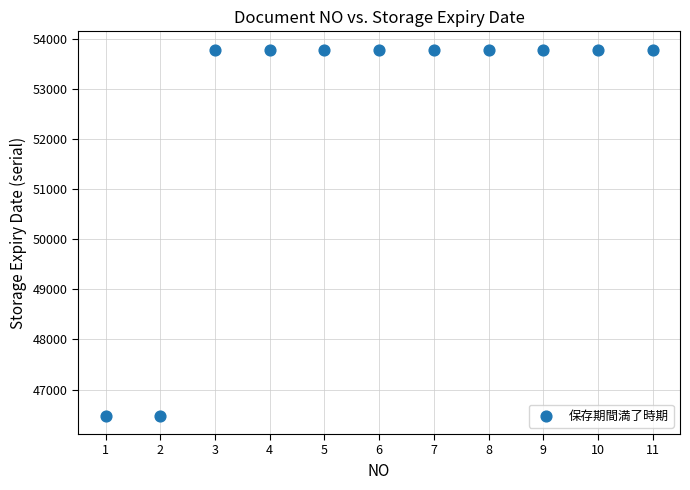

What is the average Y value?

52454